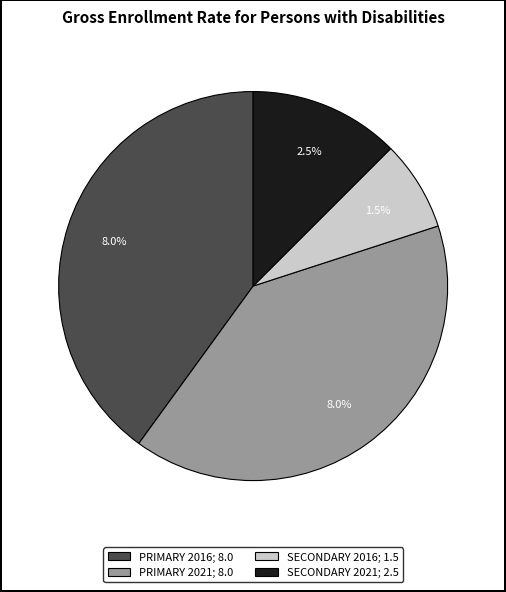

To the nearest percent, what portion does PRIMARY ((G1-4/G1-6) 2016 represent?

40%